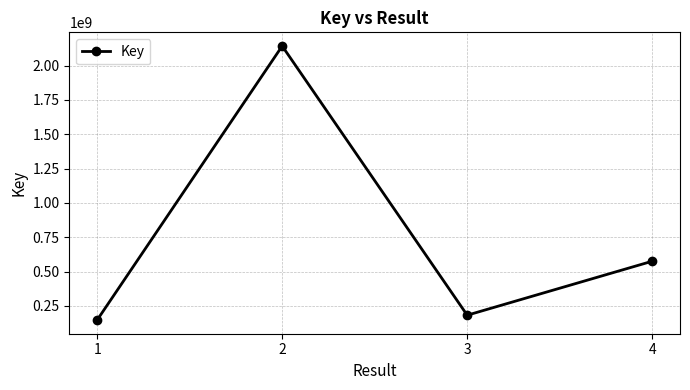

Rank the categories by value from lowest to highest.

1, 3, 4, 2